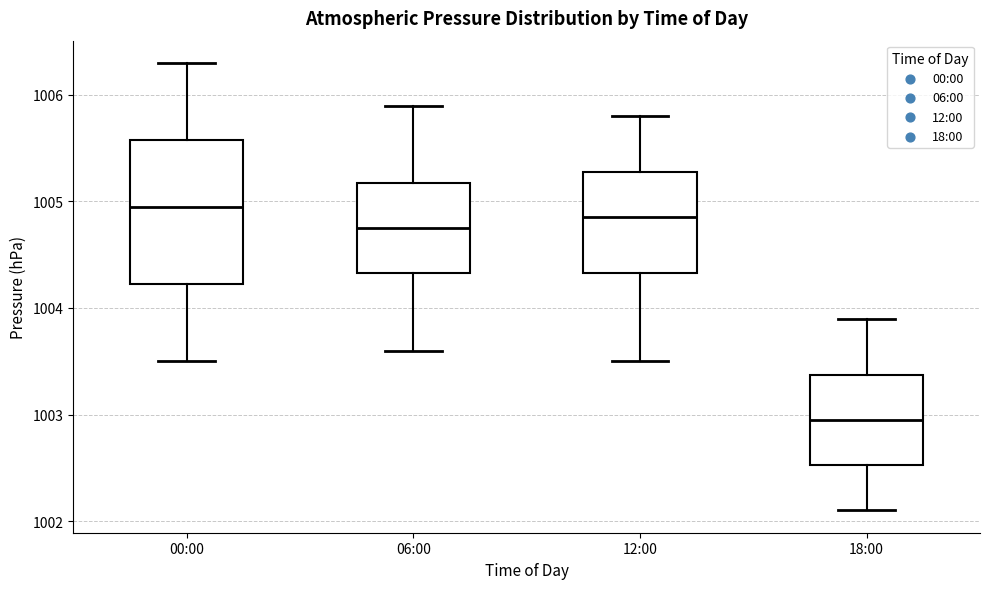

Which box has the lowest median line?

18:00